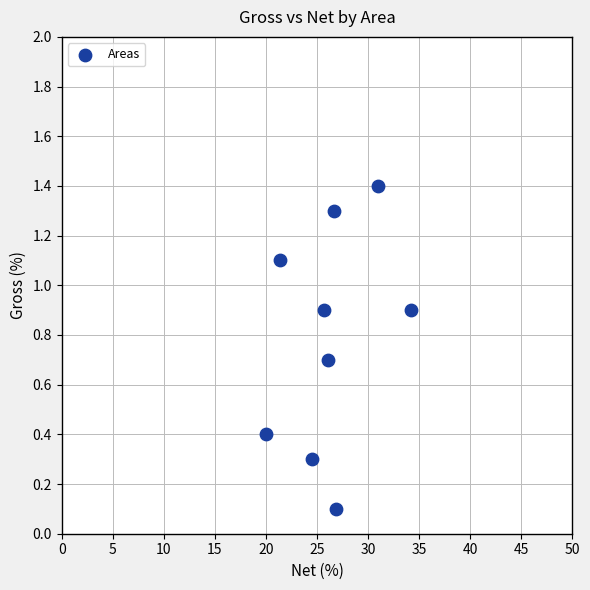

What is the range of Y values (max minus min)?

1.3